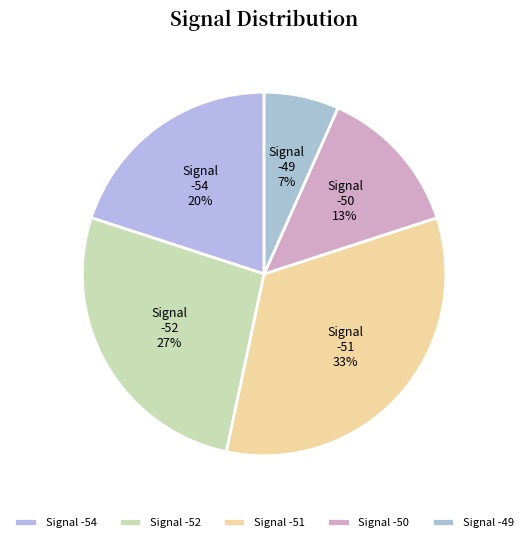

Count the number of slices in the pie.

5